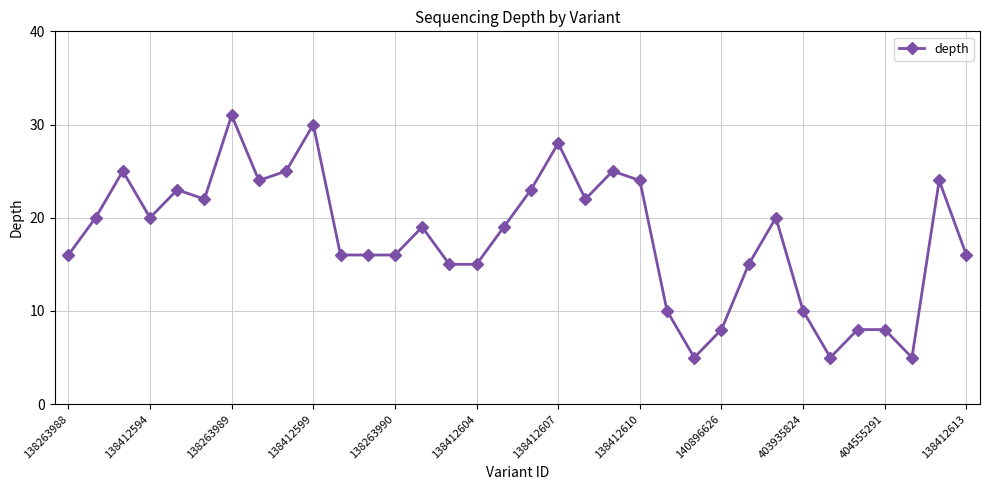

What is the maximum value shown in the chart?

31